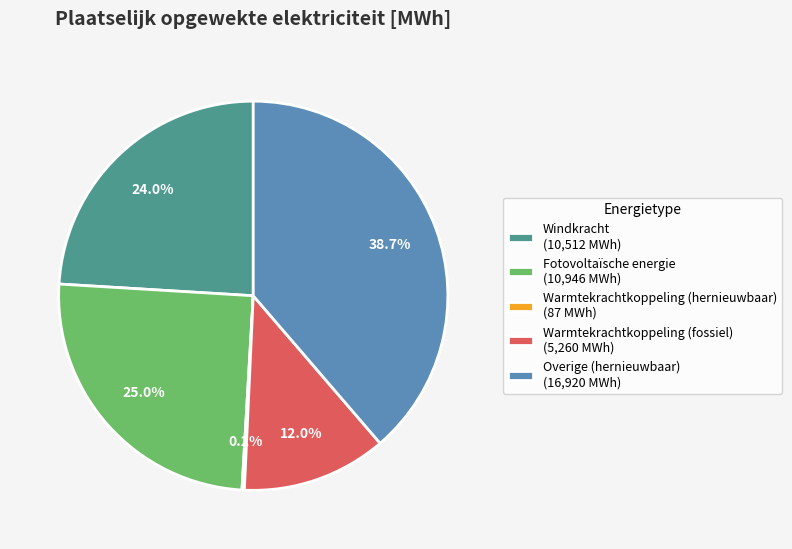

What is the ratio of the value at Warmtekrachtkoppeling (fossiel) (5,260 MWh) to the value at Windkracht (10,512 MWh)?

0.5